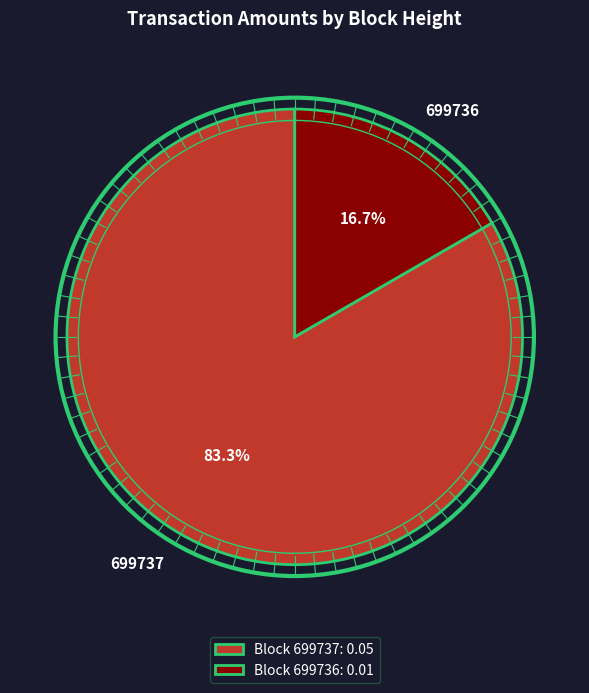

How many slices are in this pie chart?

2